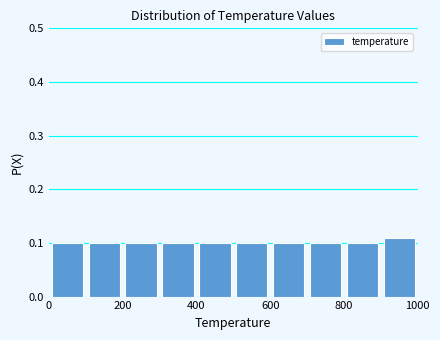

Reading left to right, transcribe this chart: for each bar, give the range it covers on the x-axis and its height. The values are not printed on the chart, so give them approximately, as read against the axis.

0 to 100: 0.10
100 to 200: 0.10
200 to 300: 0.10
300 to 400: 0.10
400 to 500: 0.10
500 to 600: 0.10
600 to 700: 0.10
700 to 800: 0.10
800 to 900: 0.10
900 to 1000: 0.11